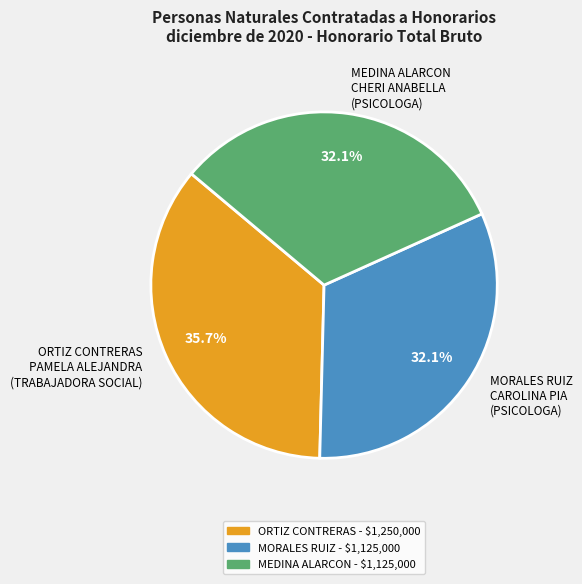

Does MEDINA ALARCON - $1,125,000 represent more than half of the total?

No